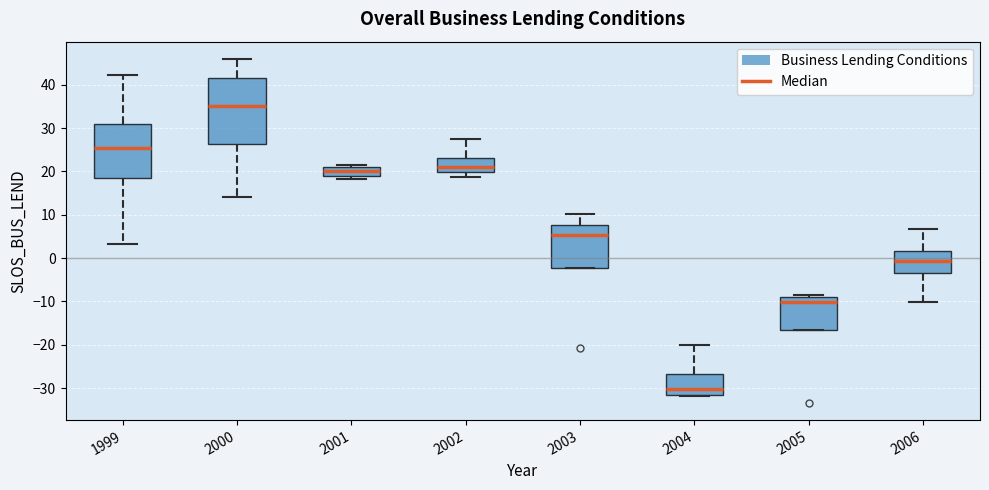

Reading left to right, read every box against the y-axis: the position of its median line, the range the box covers, and the ends of its whiskers. The values are not printed on the chart, so give them approximately, as read against the axis.

1999: median 25, box 18 to 31, whiskers 3 to 42
2000: median 35, box 26 to 41, whiskers 14 to 46
2001: median 20, box 19 to 21, whiskers 18 to 22
2002: median 21, box 20 to 23, whiskers 19 to 28
2003: median 5, box -2 to 8, whiskers -2 to 10
2004: median -30, box -32 to -27, whiskers -32 to -20
2005: median -10, box -17 to -9, whiskers -17 to -8
2006: median -1, box -3 to 2, whiskers -10 to 7